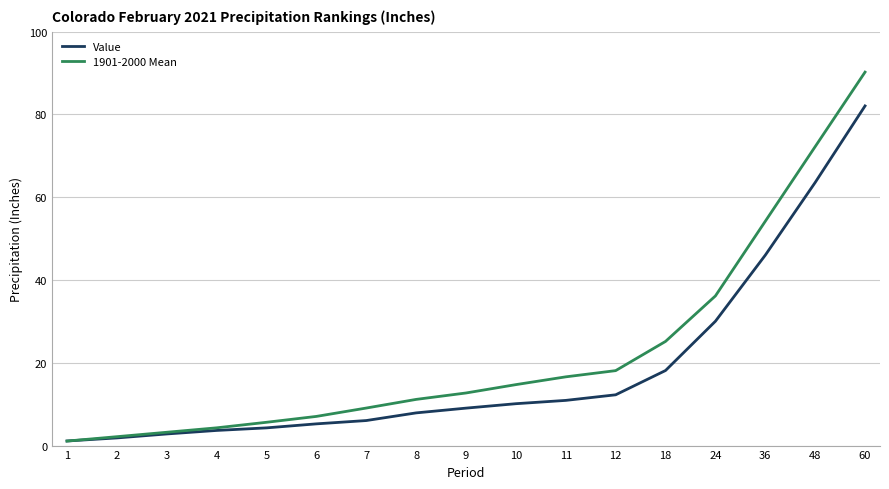

After their last crossing, which series has the higher values: 1901-2000 Mean or Value?

1901-2000 Mean